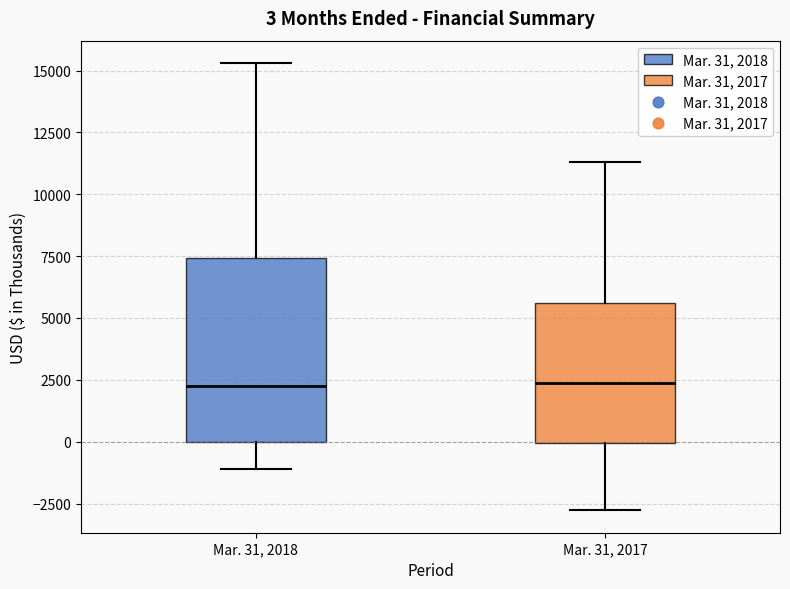

Which box is the tallest, from its lower edge to its upper edge?

Mar. 31, 2018